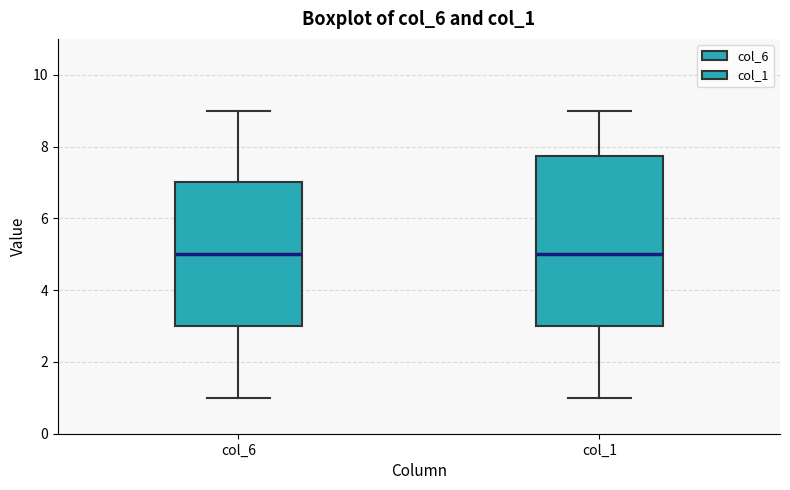

Comparing the boxes themselves (not the whiskers), which one is the tallest?

col_1